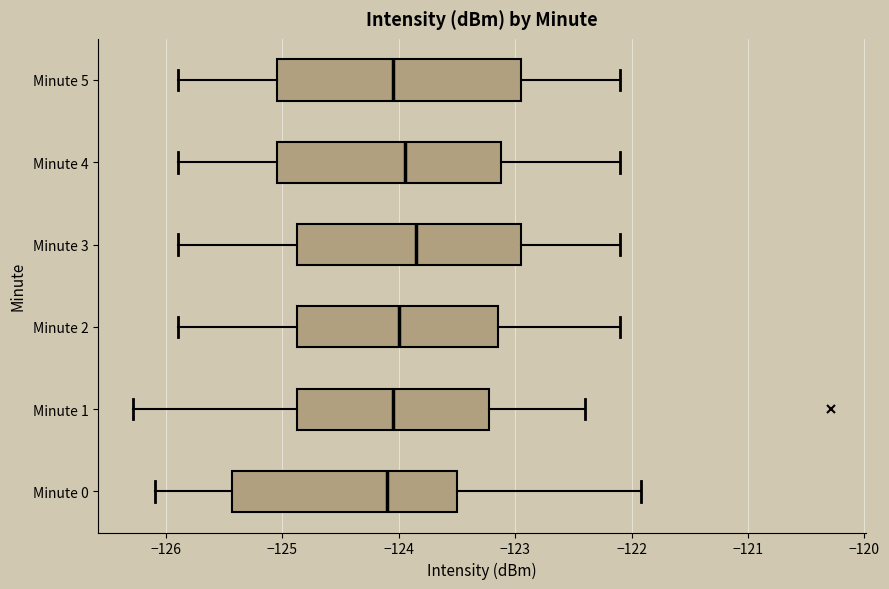

Where does the left whisker of the box for Minute 4 end on the x-axis? The values are not printed on the chart, so give them approximately, as read against the axis.

-125.9